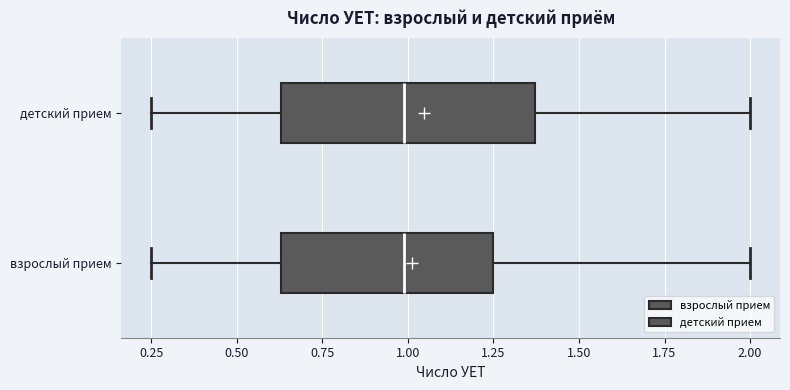

Reading bottom to top, read every box against the x-axis: the position of its median line, the range the box covers, and the ends of its whiskers. The values are not printed on the chart, so give them approximately, as read against the axis.

взрослый прием: median 1.00, box 0.65 to 1.25, whiskers 0.25 to 2.00
детский прием: median 1.00, box 0.65 to 1.35, whiskers 0.25 to 2.00